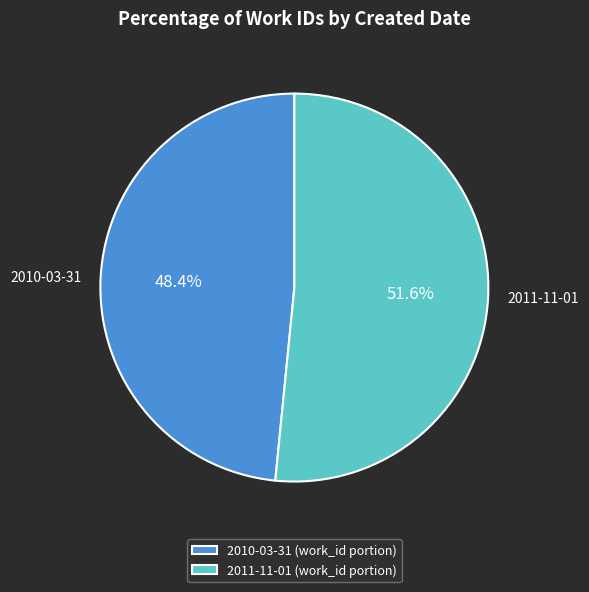

How many segments does this pie chart have?

2